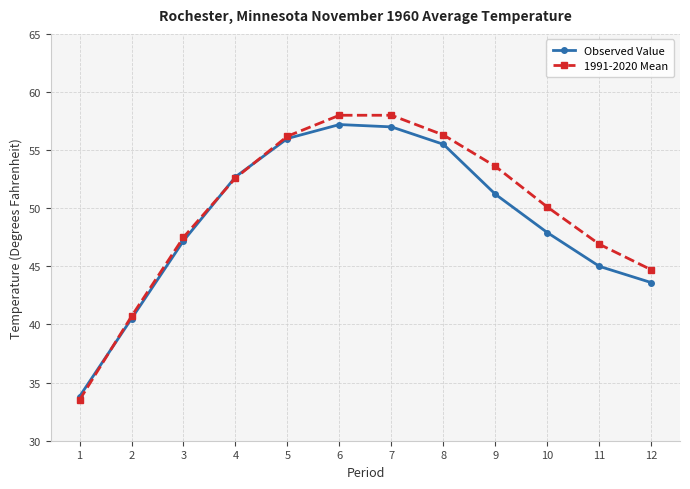

How many lines are shown in the chart?

2